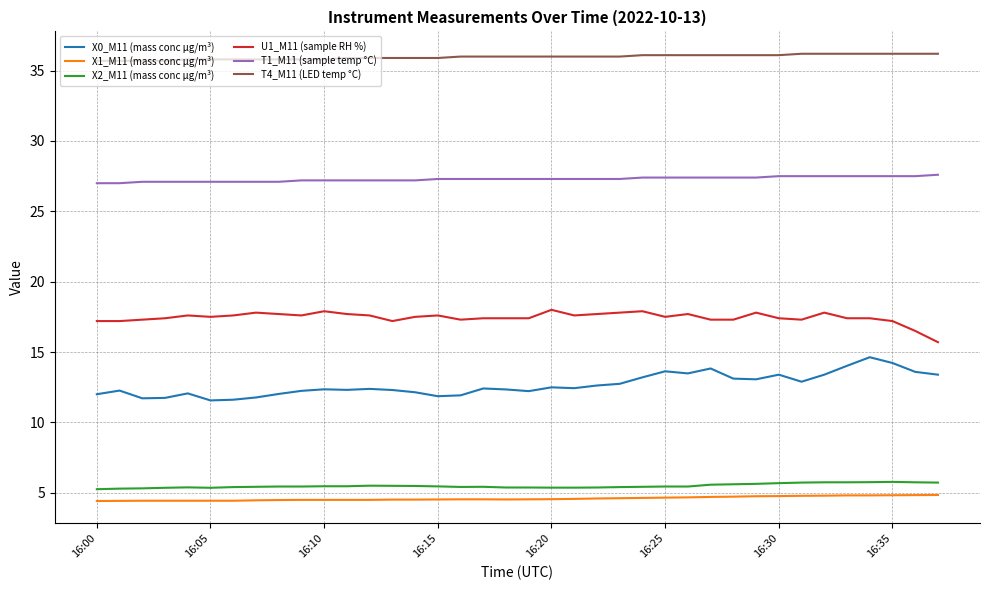

Which series has the largest total across all categories?

T4_M11 (LED temp °C)